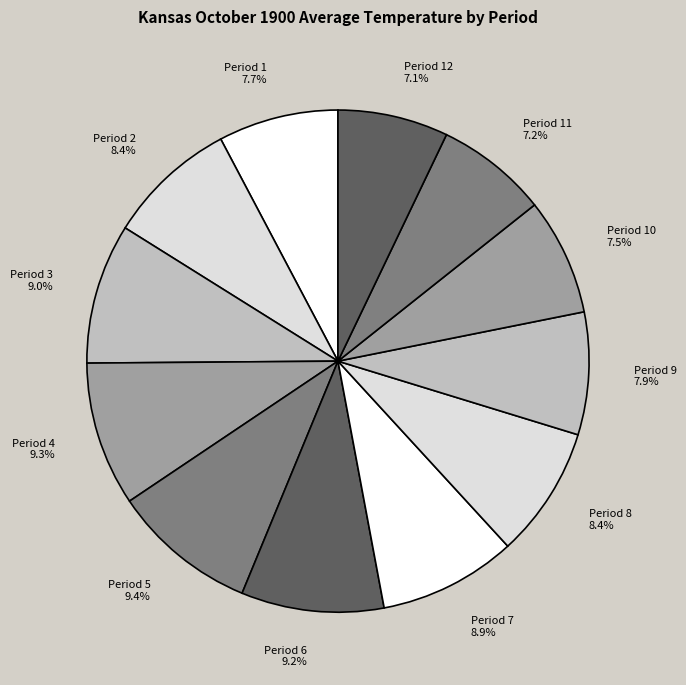

Approximately how many times larger is the value at Period 5 9.4% compared to Period 7 8.9%?

1.1